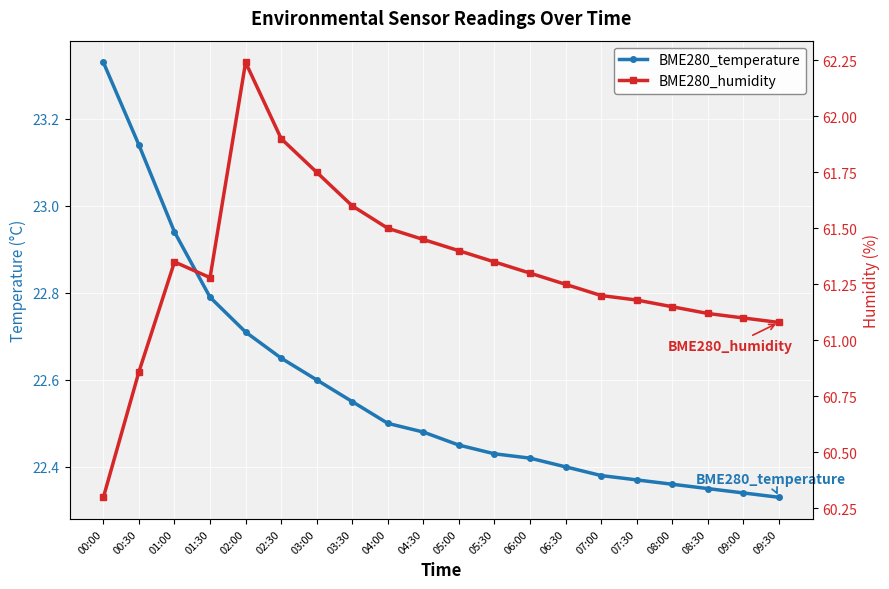

Reading right to left, list all the values displayed in this chart.

BME280_temperature: 22.3	22.3	22.4	22.4	22.4	22.4	22.4	22.4	22.4	22.4	22.5	22.5	22.6	22.6	22.6	22.7	22.8	22.9	23.1	23.3
BME280_humidity: 61.1	61.1	61.1	61.1	61.2	61.2	61.2	61.3	61.4	61.4	61.5	61.5	61.6	61.8	61.9	62.2	61.3	61.4	60.9	60.3